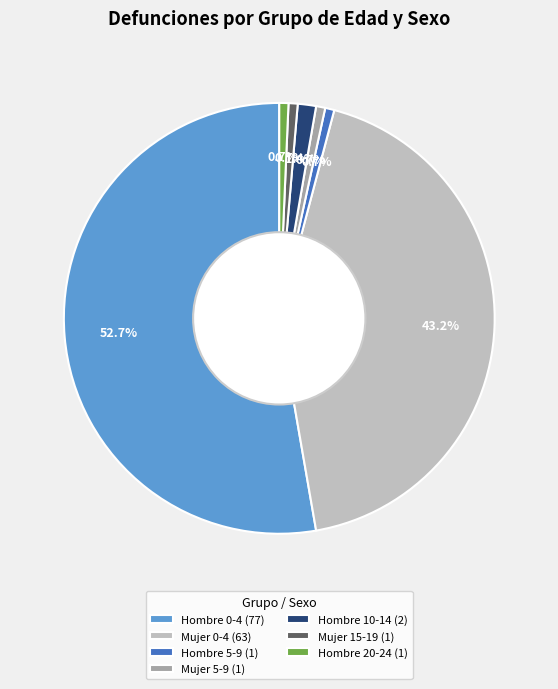

Is there a majority slice in this chart?

Yes